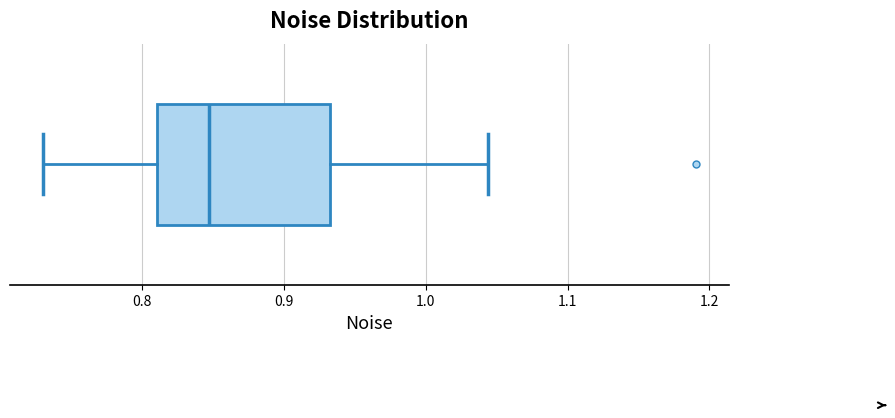

Read this box plot against the x-axis: the position of the median line, the range covered by the box, and the ends of both whiskers. The values are not printed on the chart, so give them approximately, as read against the axis.

median 0.85, box 0.81 to 0.93, whiskers 0.73 to 1.04